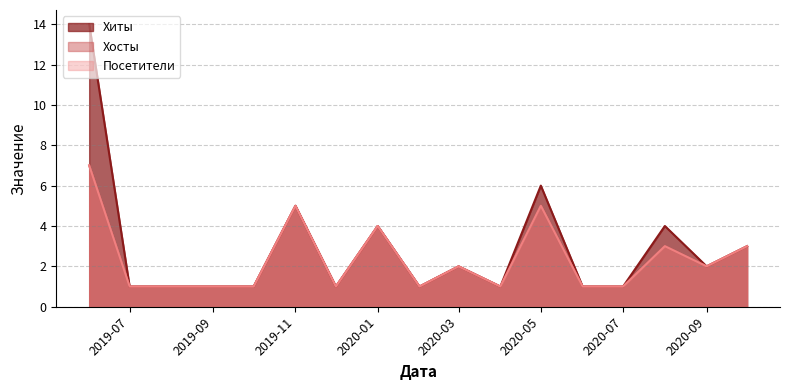

True or false: Хиты and Посетители intersect in this chart.

False